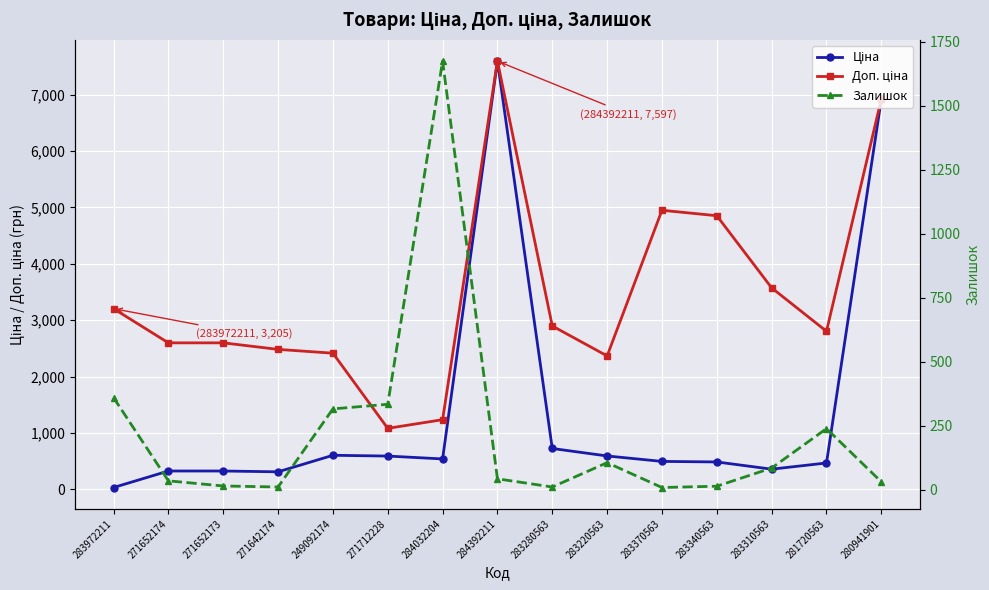

Is it true that Доп. ціна equals 2366.5 at 283220563?

True